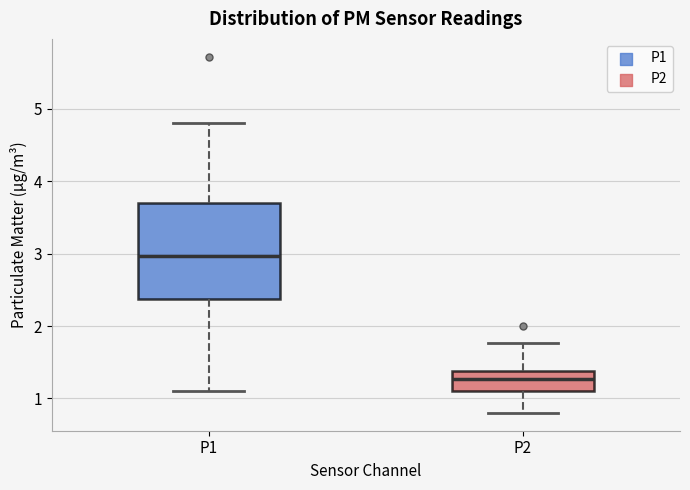

Where does the upper whisker of the box for P2 end on the y-axis? The values are not printed on the chart, so give them approximately, as read against the axis.

1.8